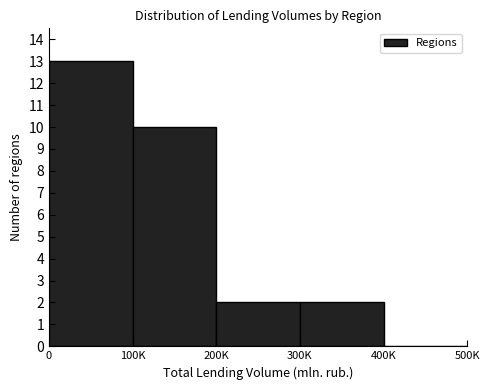

Reading right to left, transcribe all the data shown in this chart.

400K=0	300K=2	200K=2	100K=10	0=13